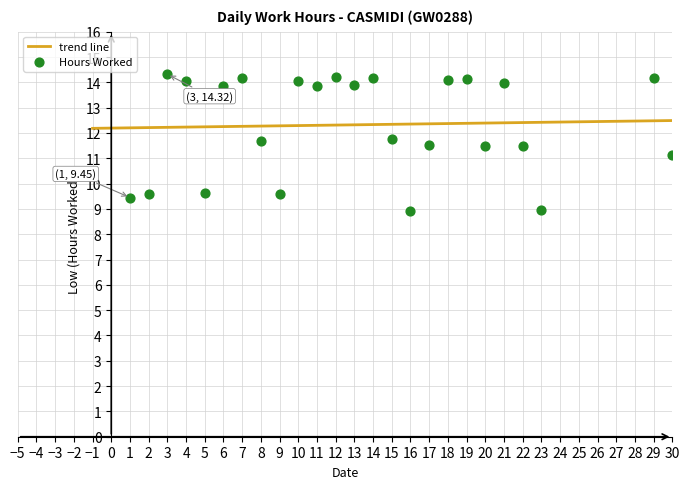

What is the range of Y values (max minus min)?

5.4